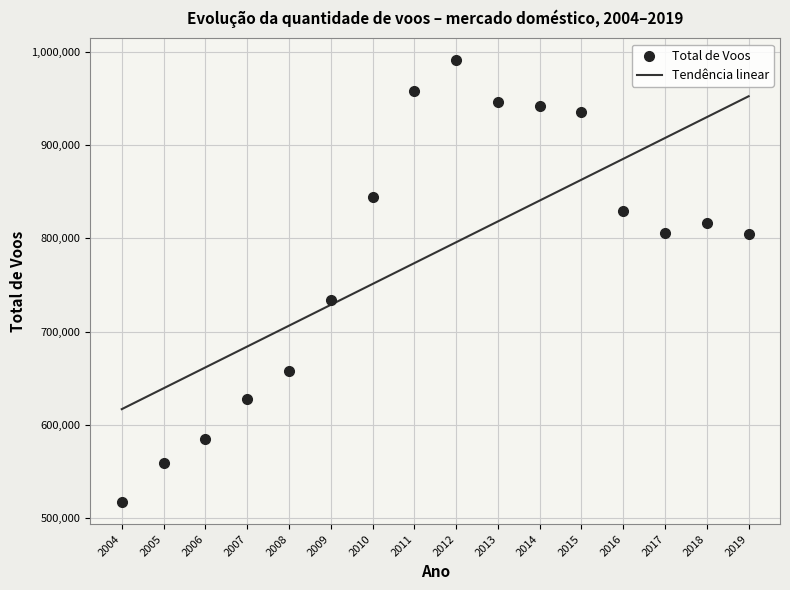

What is the range of X values (max minus min)?

15